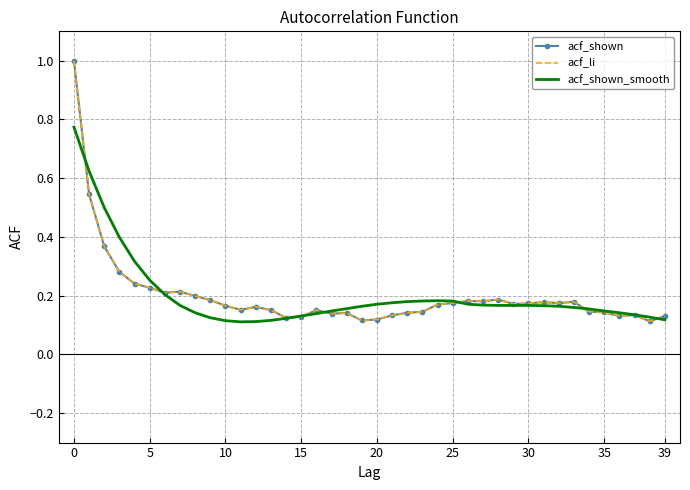

What is the difference between the maximum and second lowest values in the acf_shown series?

0.9